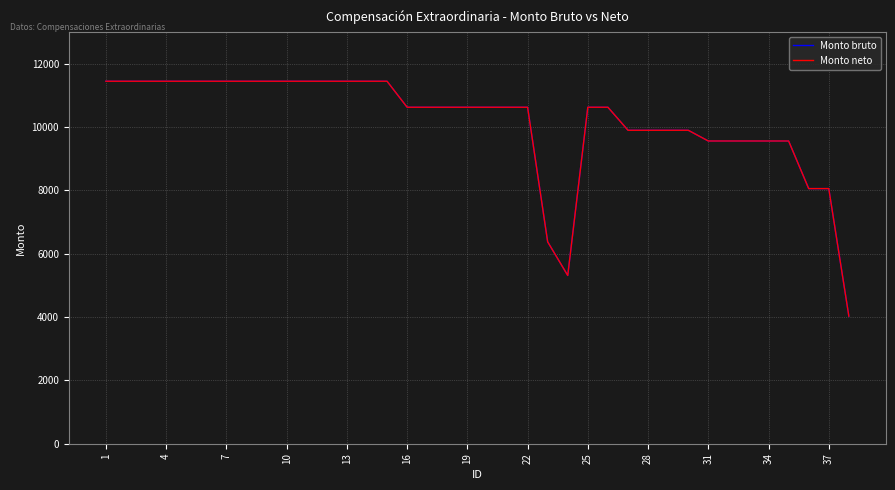

Is this an area chart (filled region under the line)?

No